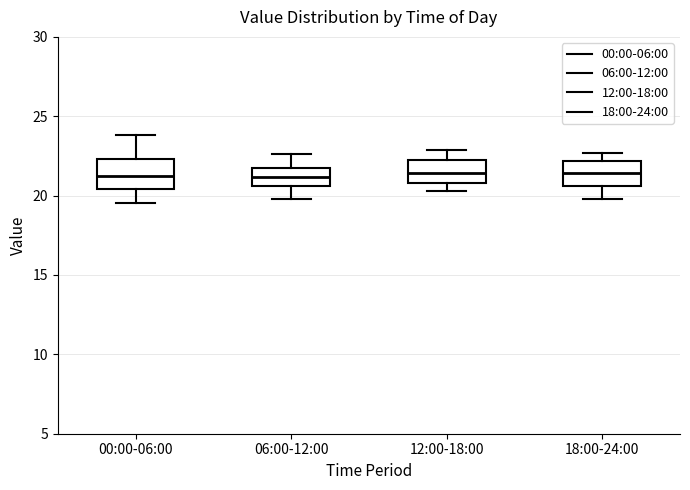

Where is the upper edge of the box for 12:00-18:00 on the y-axis? The values are not printed on the chart, so give them approximately, as read against the axis.

22.0